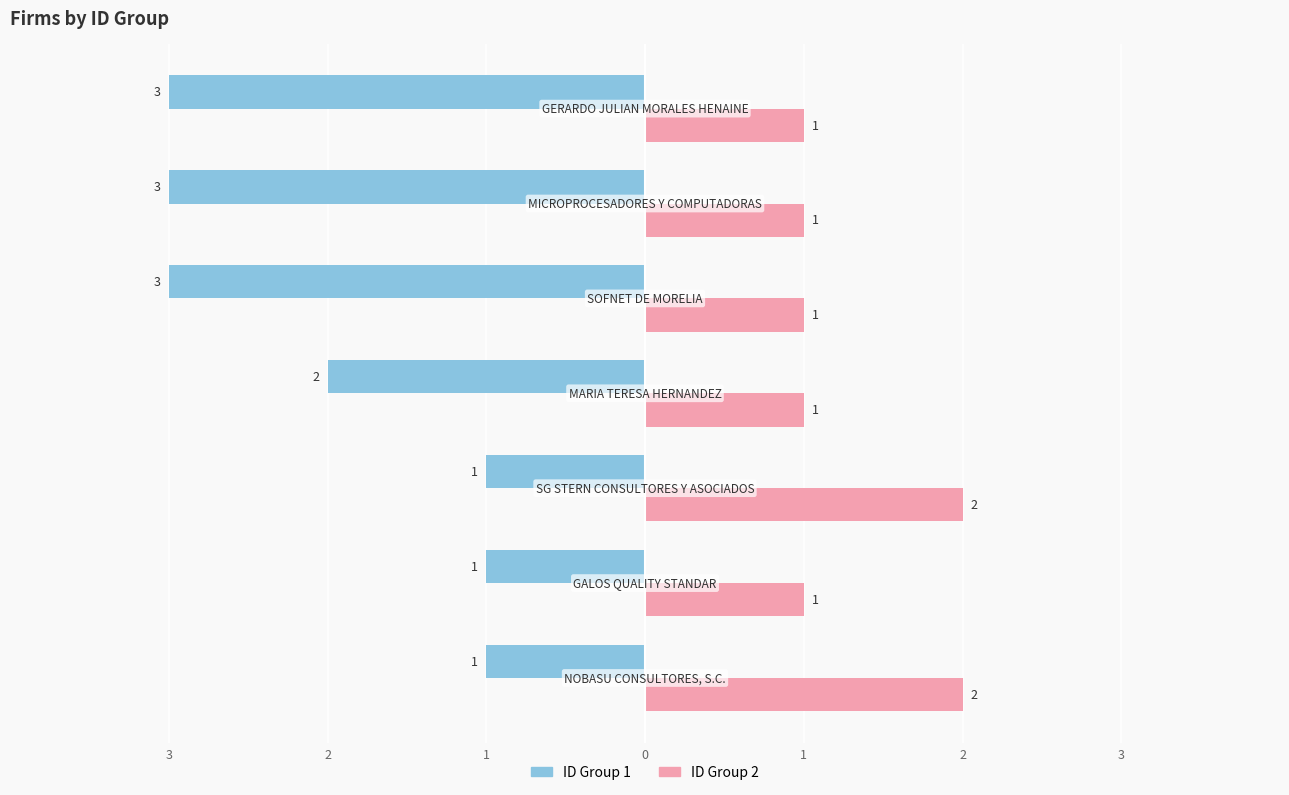

What is the sum of all ID Group 1 values?

-14